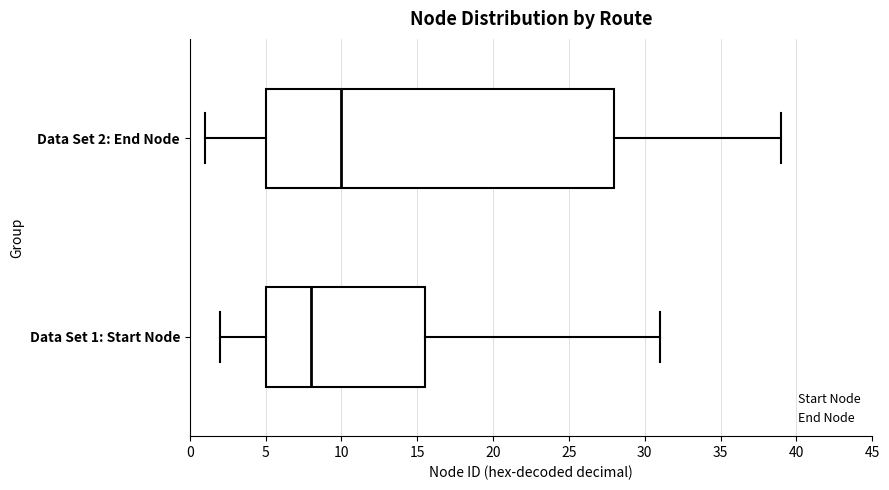

Which box has the furthest to the right median line?

Data Set 2: End Node